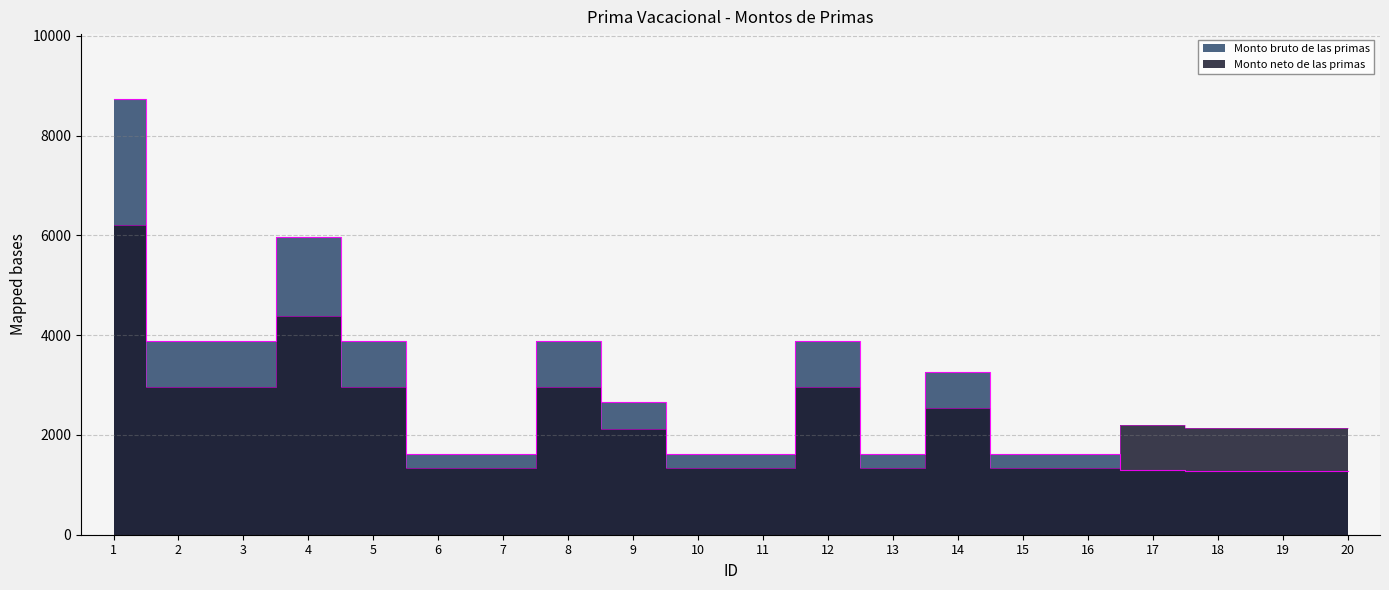

At which category is the sum across all series the highest?

1